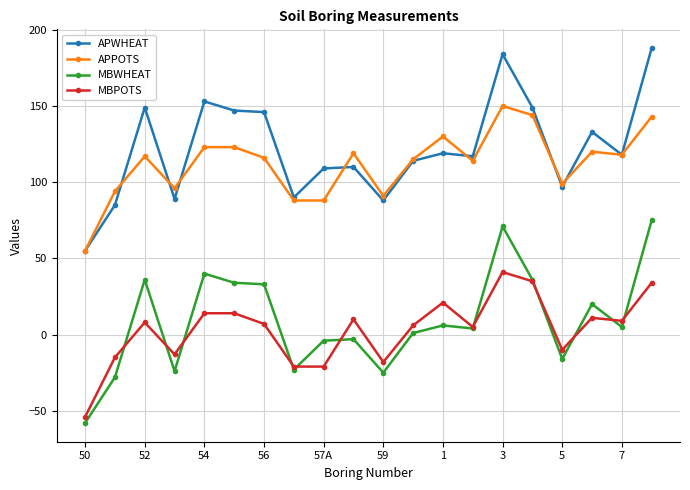

List the series in order of their peak value, lowest first.

MBPOTS, MBWHEAT, APPOTS, APWHEAT